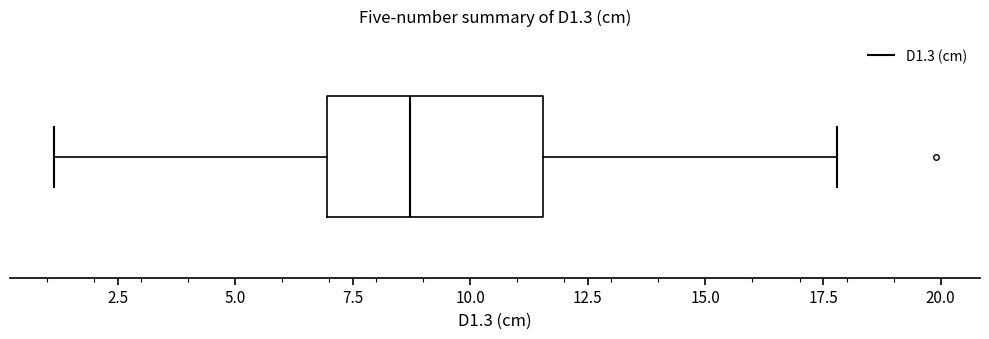

Read this box plot against the x-axis: the position of the median line, the range covered by the box, and the ends of both whiskers. The values are not printed on the chart, so give them approximately, as read against the axis.

median 8.5, box 7.0 to 11.5, whiskers 1.0 to 18.0